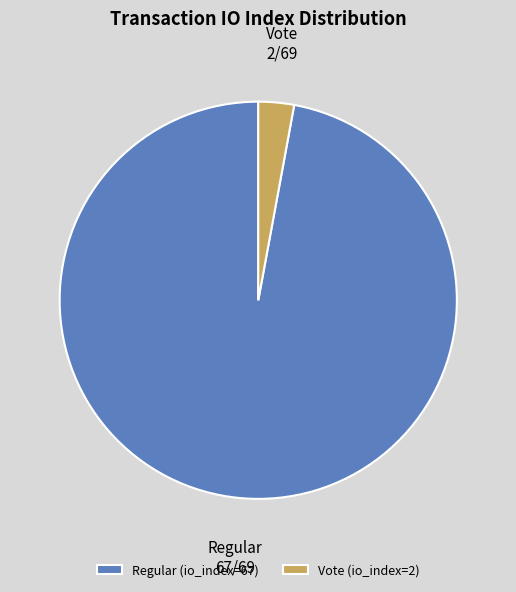

Which category has the smallest portion of the pie?

Vote (io_index=2)